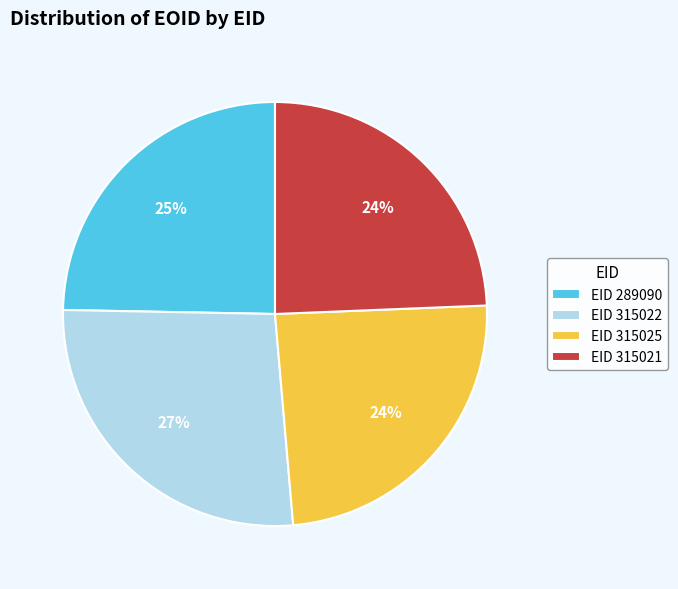

To the nearest percent, what is the average slice percentage?

25%